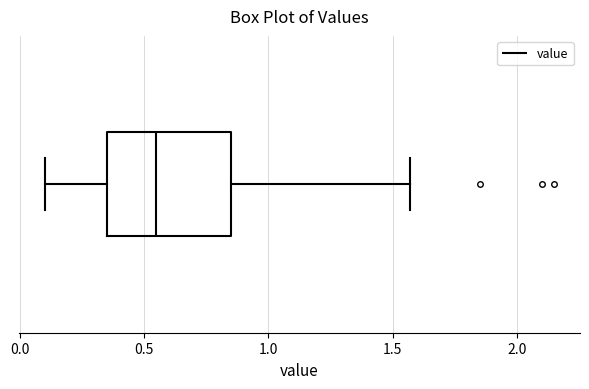

Read this box plot against the x-axis: the position of the median line, the range covered by the box, and the ends of both whiskers. The values are not printed on the chart, so give them approximately, as read against the axis.

median 0.55, box 0.35 to 0.85, whiskers 0.10 to 1.55